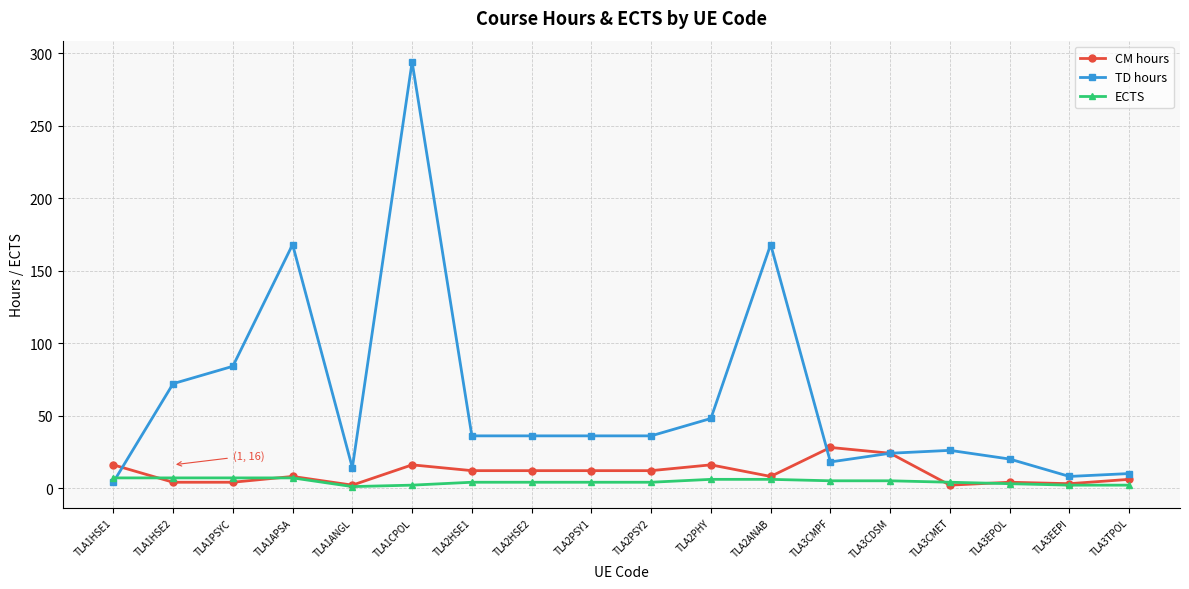

Which series has the largest total across all categories?

TD hours